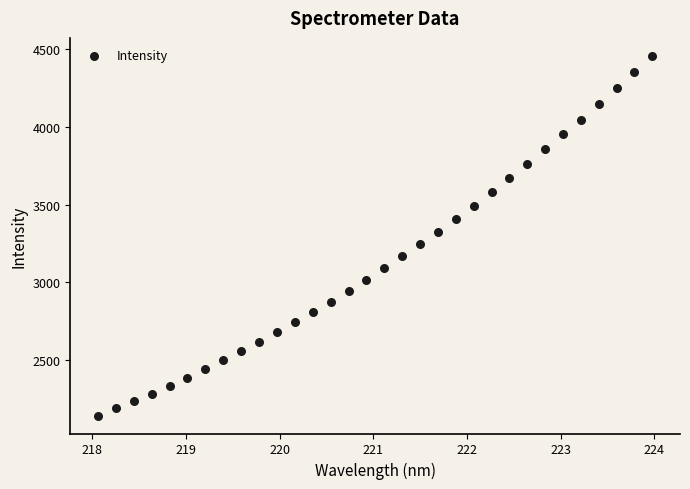

What is the range of Y values (max minus min)?

2312.4